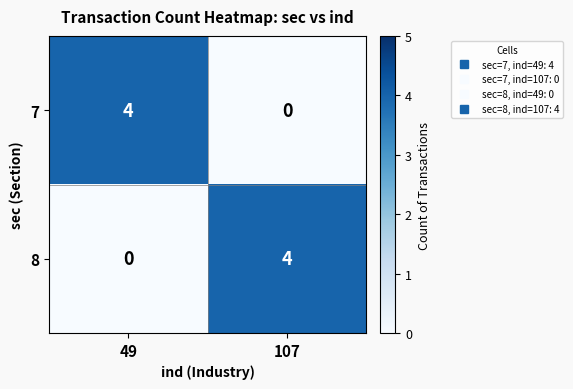

At 107, list the series in order from smallest to largest.

7, 8